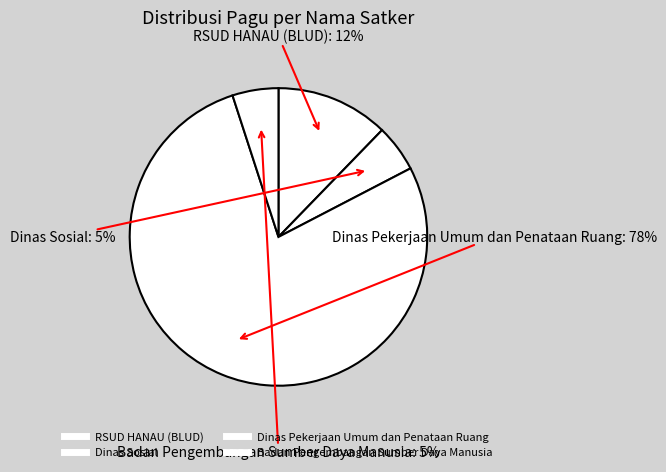

Which slice is the largest?

Dinas Pekerjaan Umum dan Penataan Ruang